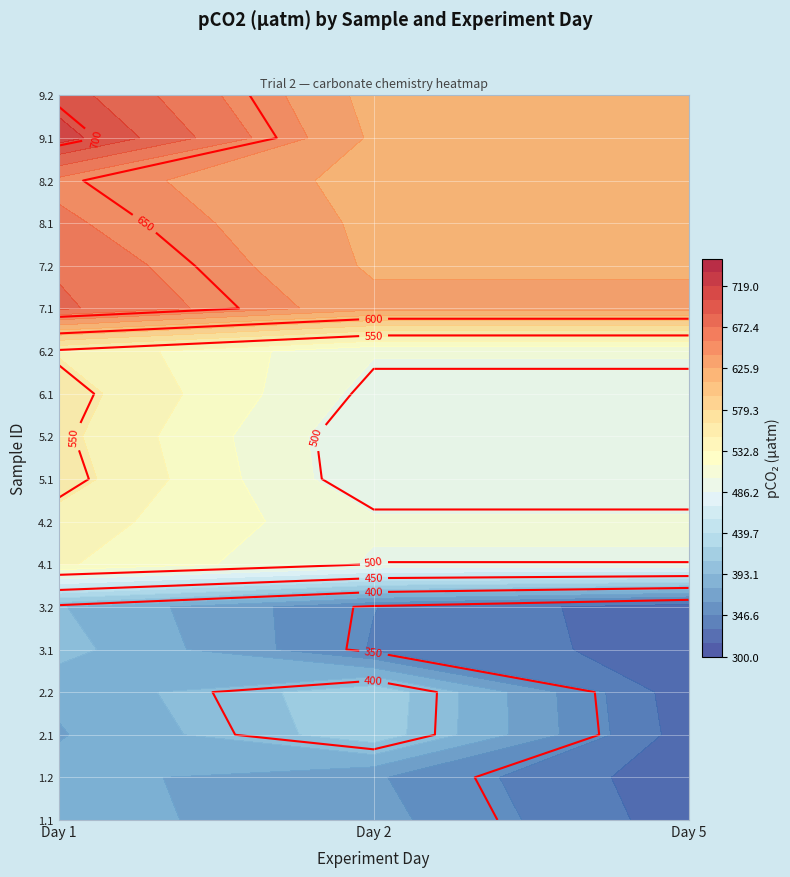

True or false: 1 has a value of 929.1 at 10.

False